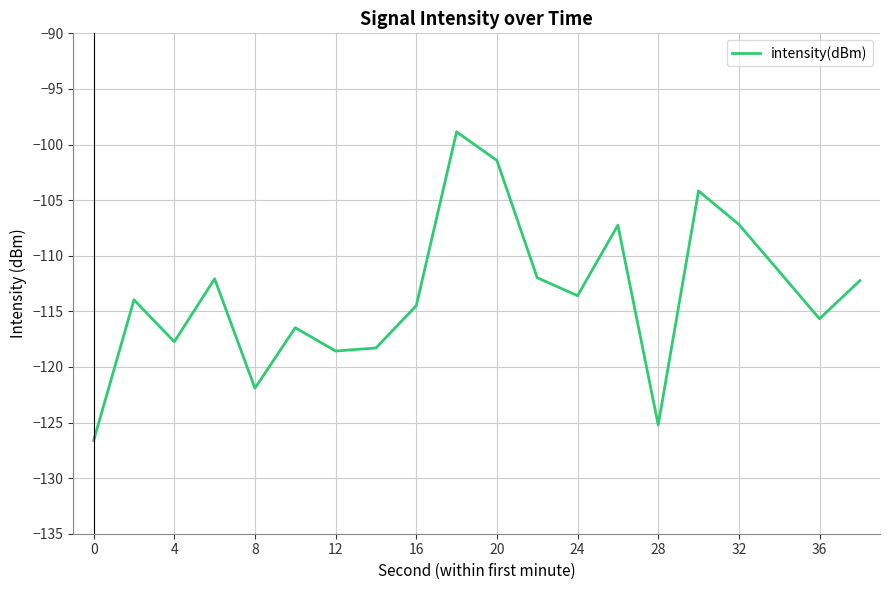

What is the greatest value displayed?

-98.9